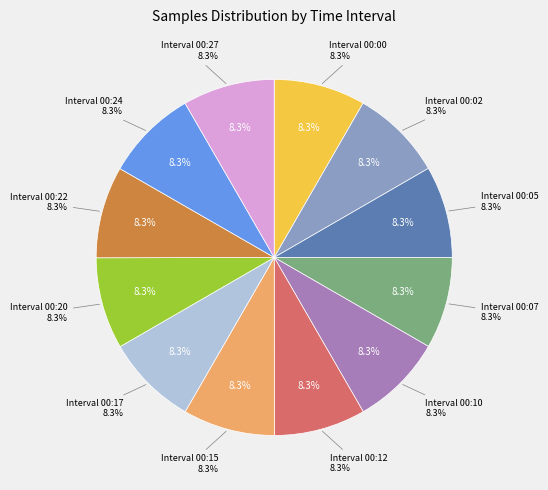

To the nearest percent, what is the average slice percentage?

8%